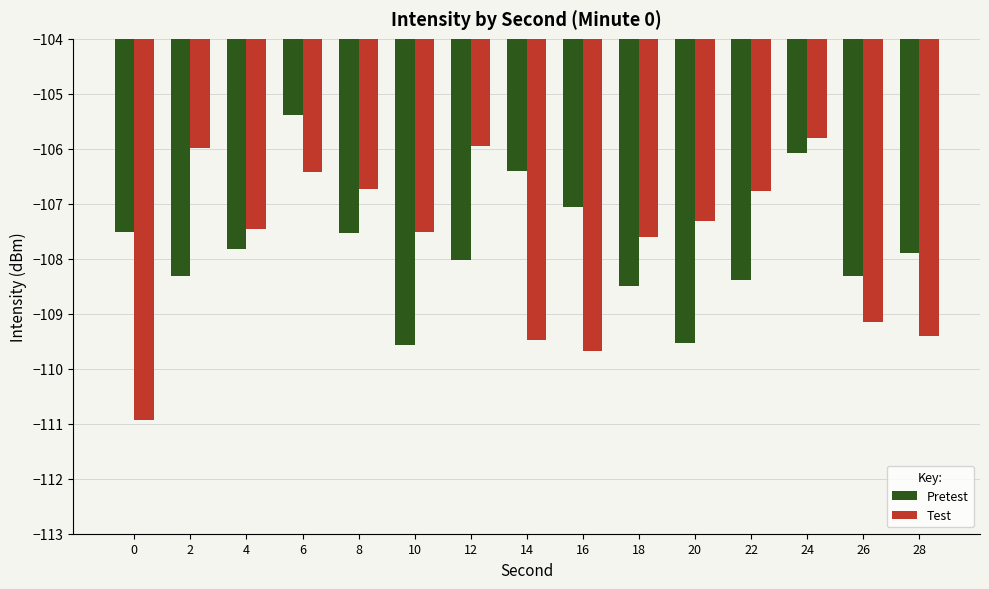

Rank the series by their maximum value, from highest to lowest.

Pretest, Test